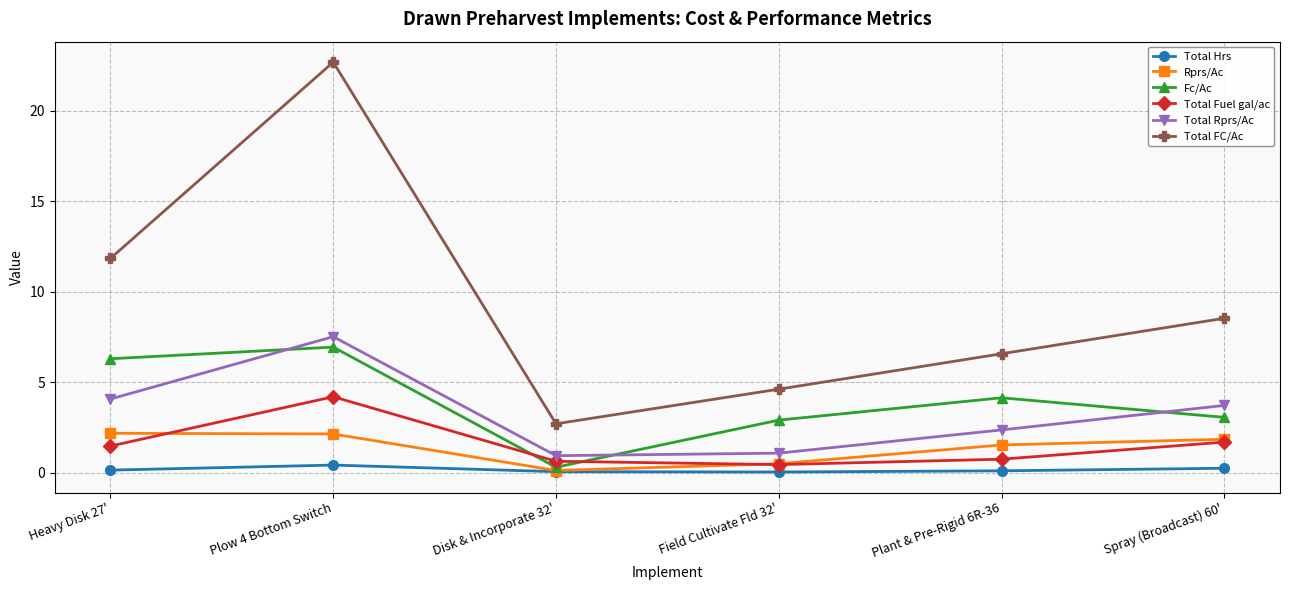

Read the Total Fuel gal/ac value at Heavy Disk 27'.

1.5